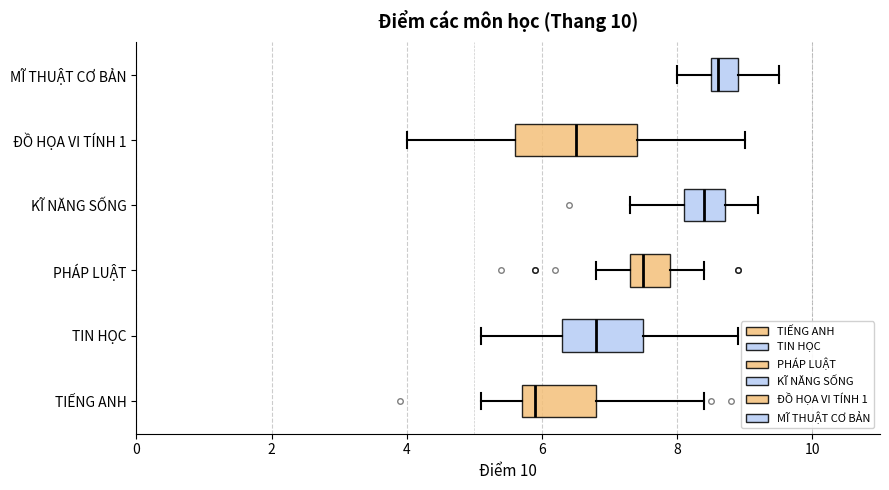

Reading bottom to top, read every box against the x-axis: the position of its median line, the range the box covers, and the ends of its whiskers. The values are not printed on the chart, so give them approximately, as read against the axis.

TIẾNG ANH: median 6.0, box 5.8 to 6.8, whiskers 5.2 to 8.4
TIN HỌC: median 6.8, box 6.4 to 7.6, whiskers 5.2 to 9.0
PHÁP LUẬT: median 7.6, box 7.4 to 8.0, whiskers 6.8 to 8.4
KĨ NĂNG SỐNG: median 8.4, box 8.2 to 8.8, whiskers 7.4 to 9.2
ĐỒ HỌA VI TÍNH 1: median 6.6, box 5.6 to 7.4, whiskers 4.0 to 9.0
MĨ THUẬT CƠ BẢN: median 8.6 (just right of the box's left edge), box 8.6 to 9.0, whiskers 8.0 to 9.6